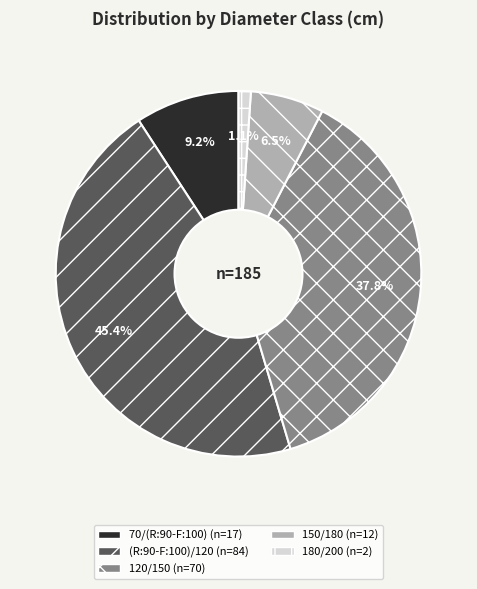

To the nearest percent, what is the difference between the (R:90-F:100)/120 and 70/(R:90-F:100) slice percentages?

36%